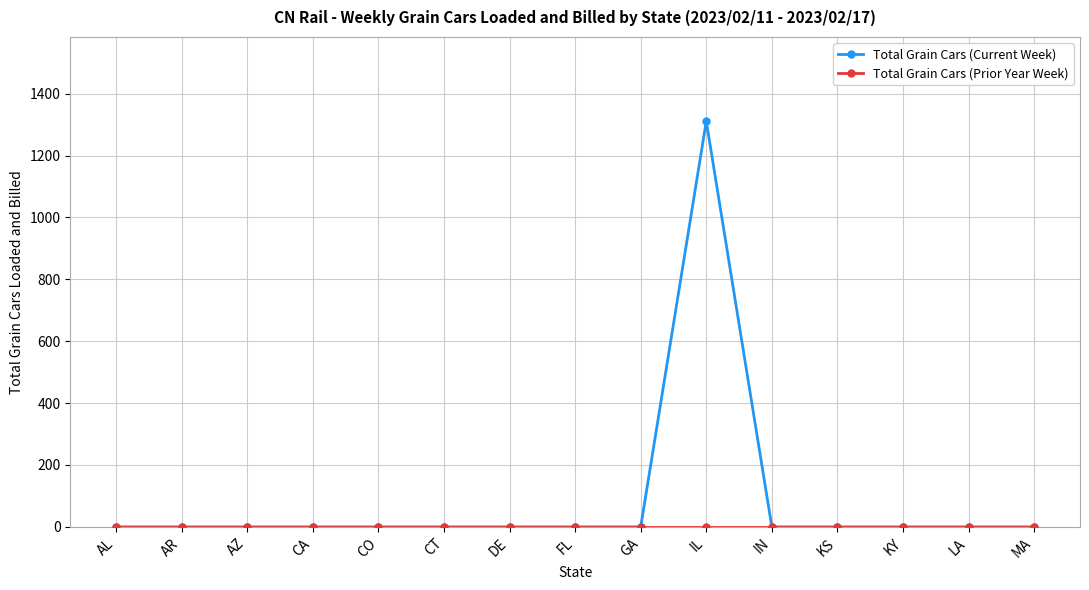

What position from the left is CO?

5